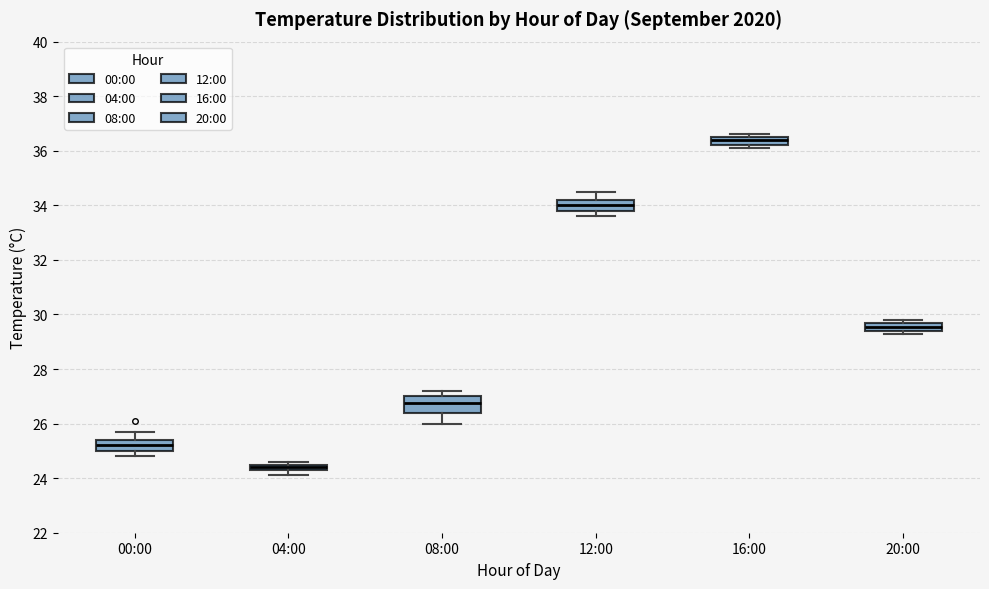

Which box's median line is the highest?

16:00